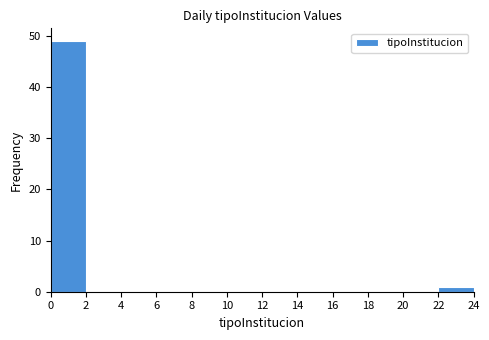

Which range on the x-axis has the tallest bar?

0 to 2